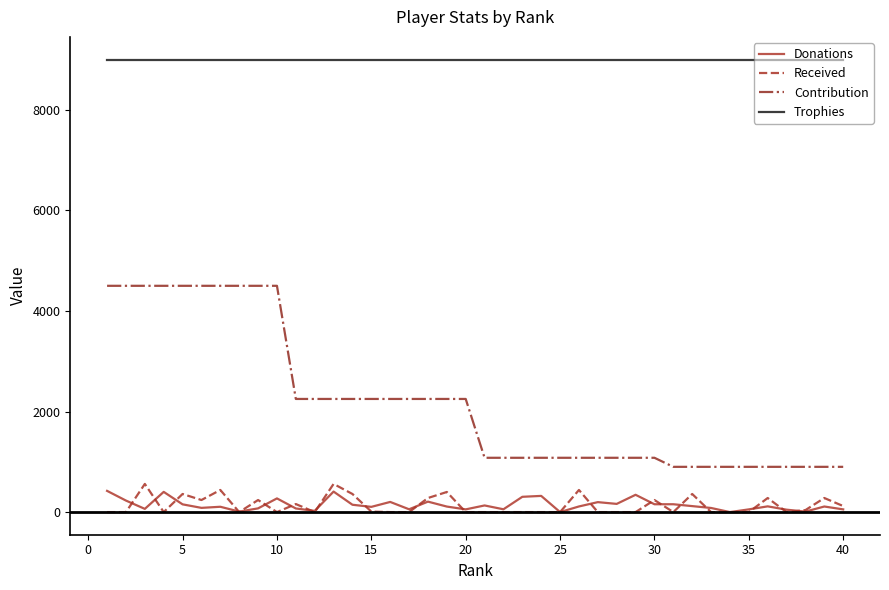

True or false: Trophies and Donations cross at least once.

False